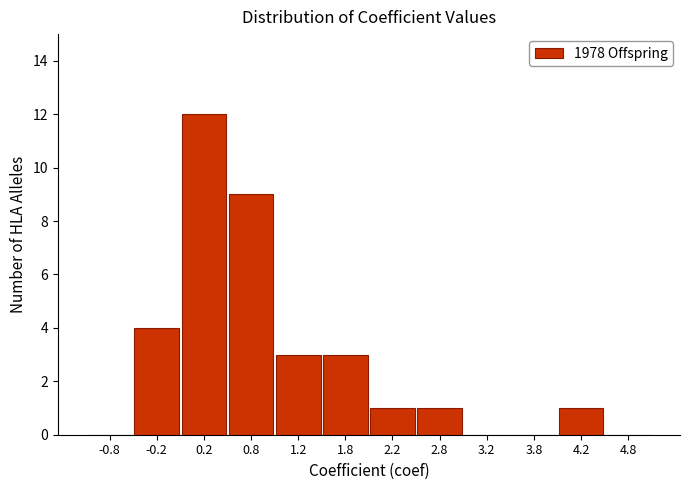

Reading left to right, list every bar in this chart as the range it spans on the x-axis followed by its height. The values are not printed on the chart, so give them approximately, as read against the axis.

-1.0 to -0.5: 0
-0.5 to 0.0: 4
0.0 to 0.5: 12
0.5 to 1.0: 9
1.0 to 1.5: 3
1.5 to 2.0: 3
2.0 to 2.5: 1
2.5 to 3.0: 1
3.0 to 3.5: 0
3.5 to 4.0: 0
4.0 to 4.5: 1
4.5 to 5.0: 0